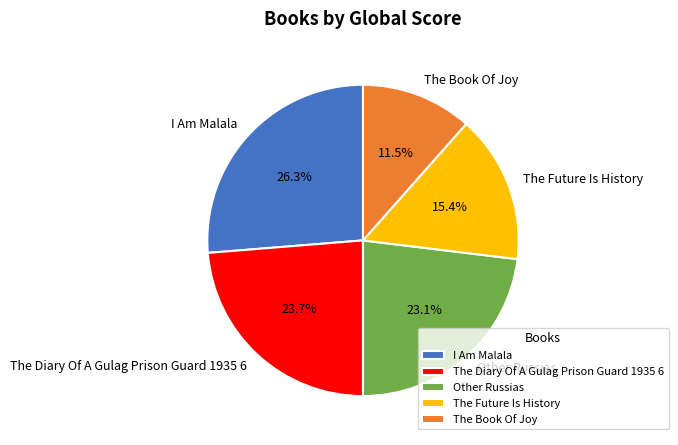

Which slice is the smallest?

The Book Of Joy